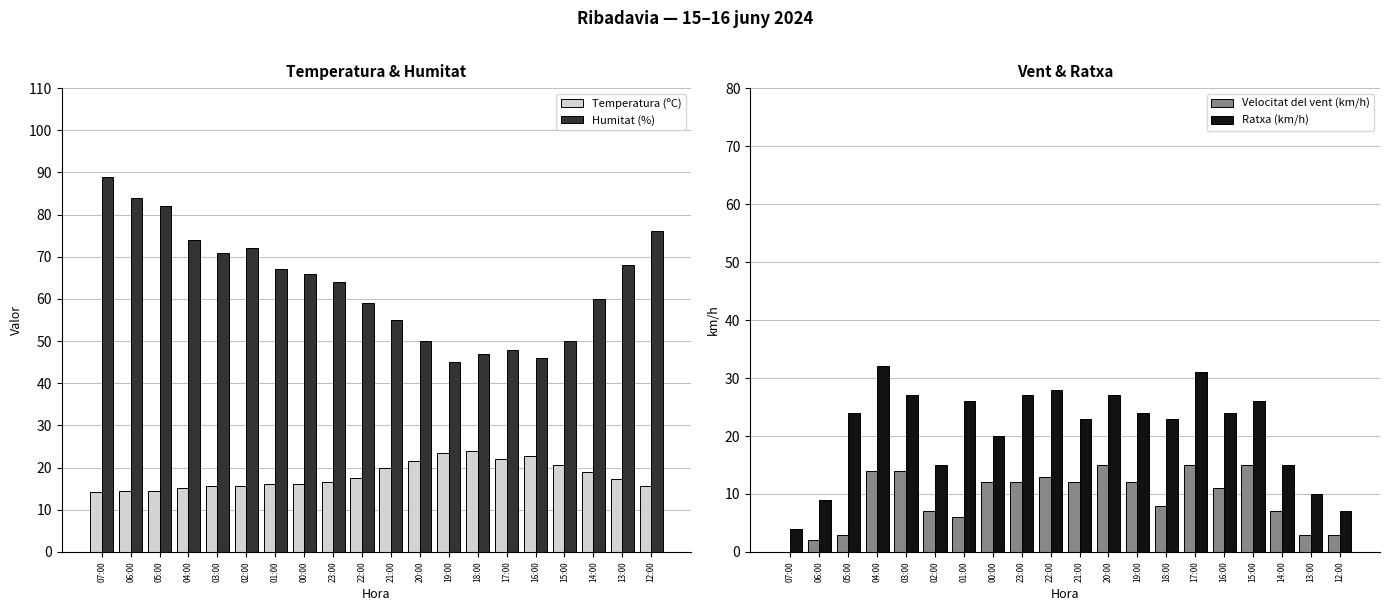

Count the number of categories in the chart.

20